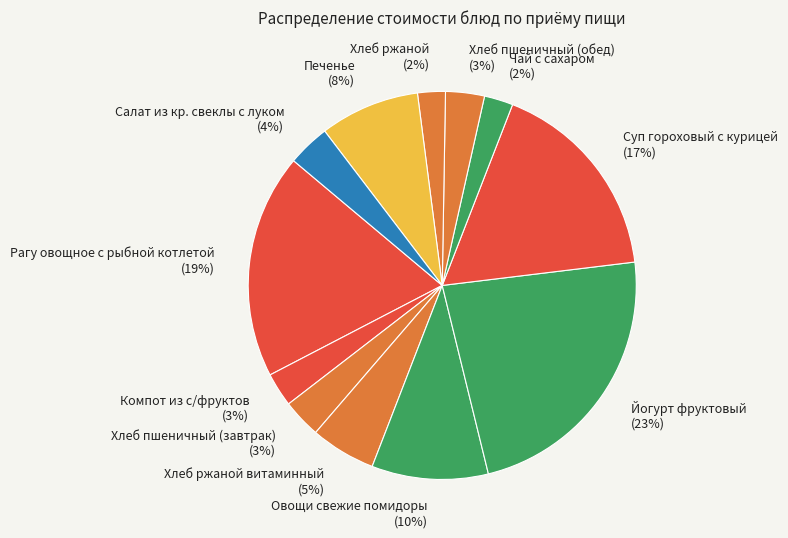

Which has a higher value, Йогурт фруктовый (23%) or Суп гороховый с курицей (17%)?

Йогурт фруктовый (23%)